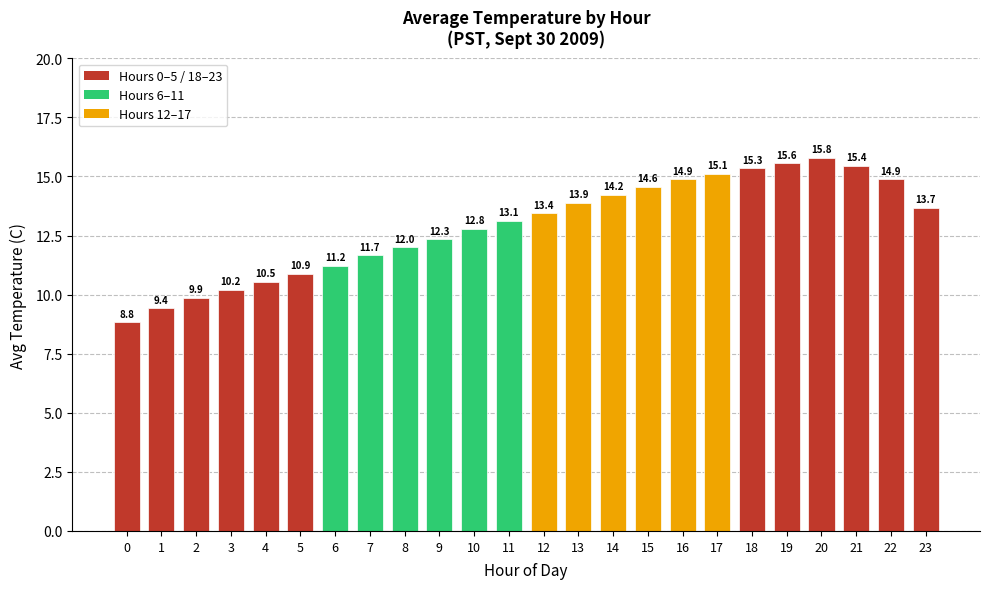

The chart shows a value of 13.9 at 13. True or false?

True